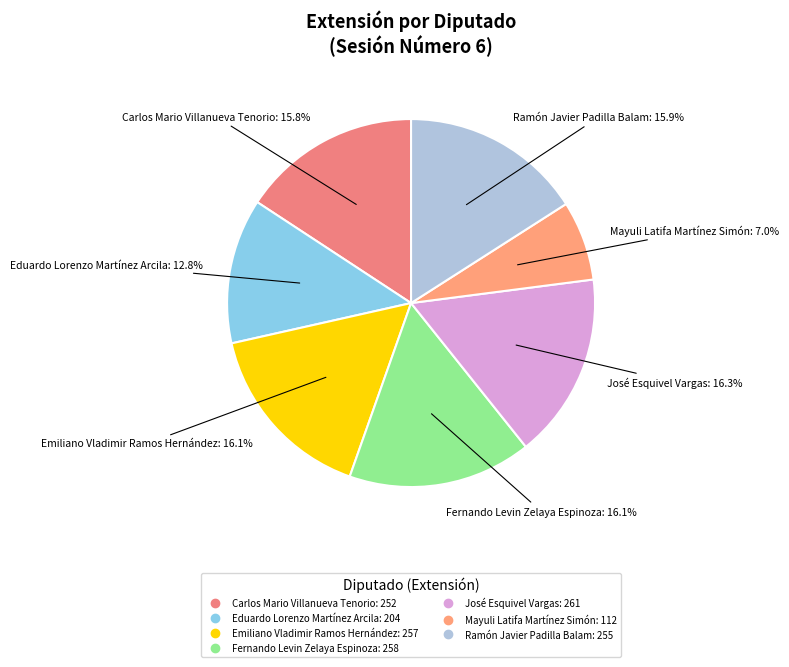

Does Carlos Mario Villanueva Tenorio represent more than half of the total?

No